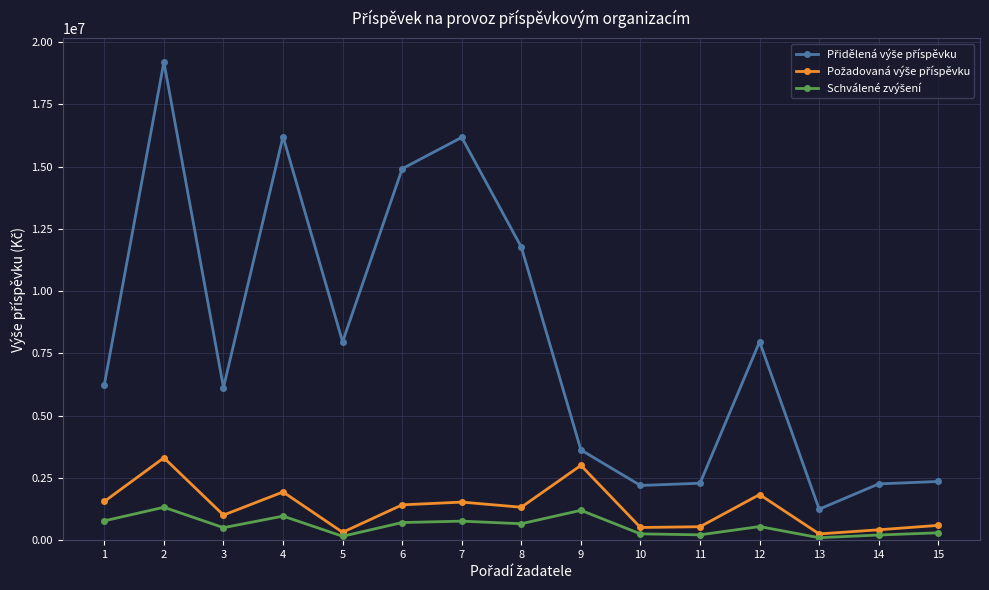

What is the greatest value displayed?

19196000